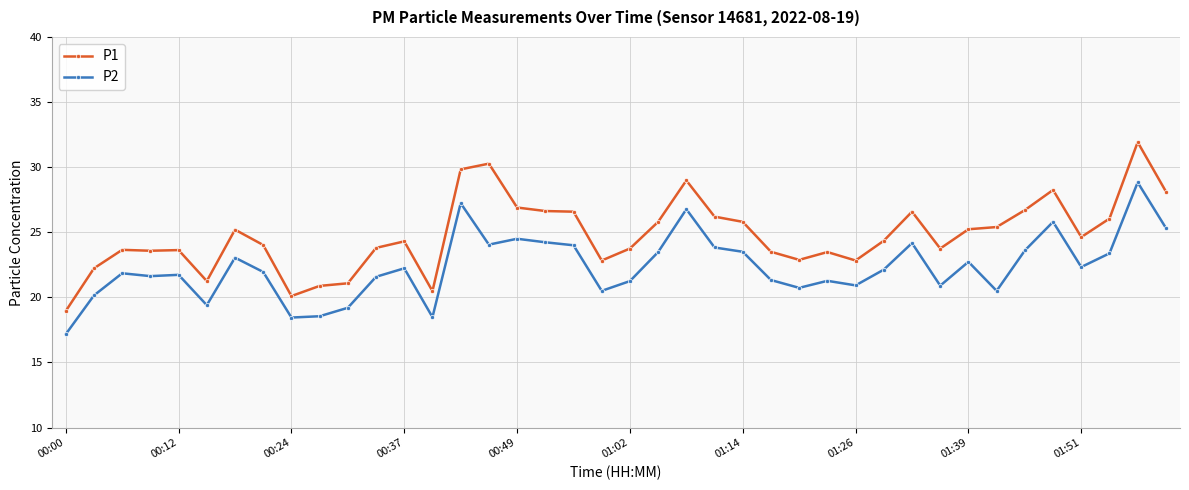

What is the maximum value for P1?

31.9